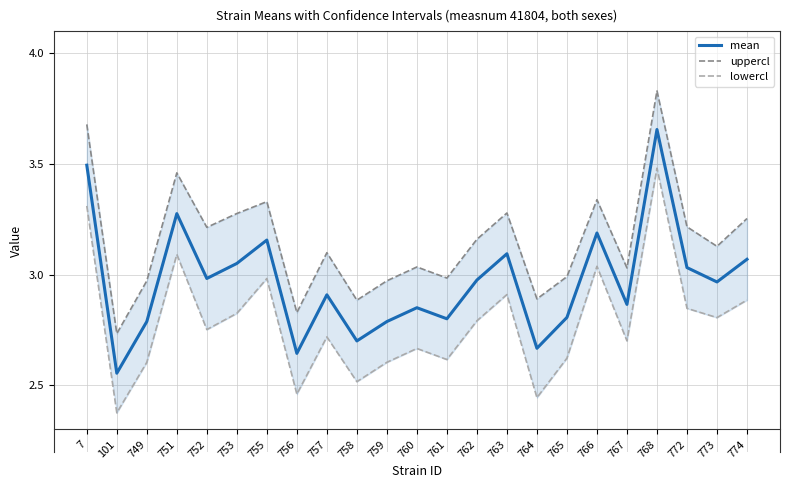

Rank the series by their maximum value, from highest to lowest.

uppercl, mean, lowercl